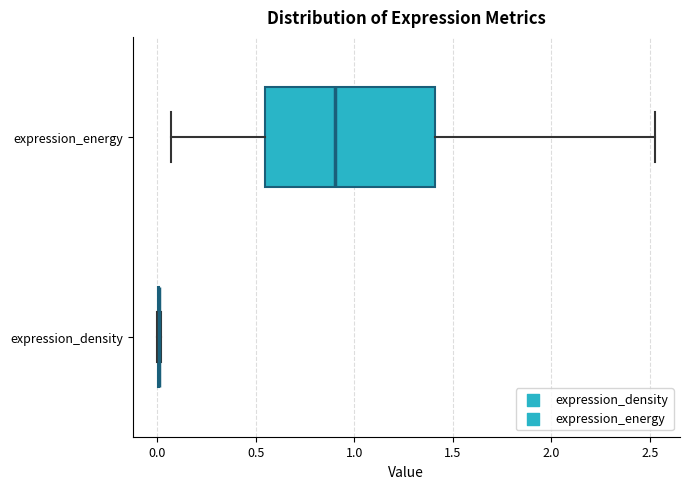

Reading bottom to top, transcribe this box plot: for each box, give where its median line is, the range the box spans, and where its two whiskers end, as read against the x-axis. The values are not printed on the chart, so give them approximately, as read against the axis.

expression_density: box collapsed to a line at 0.00, whiskers 0.00 to 0.00
expression_energy: median 0.90, box 0.55 to 1.40, whiskers 0.05 to 2.55